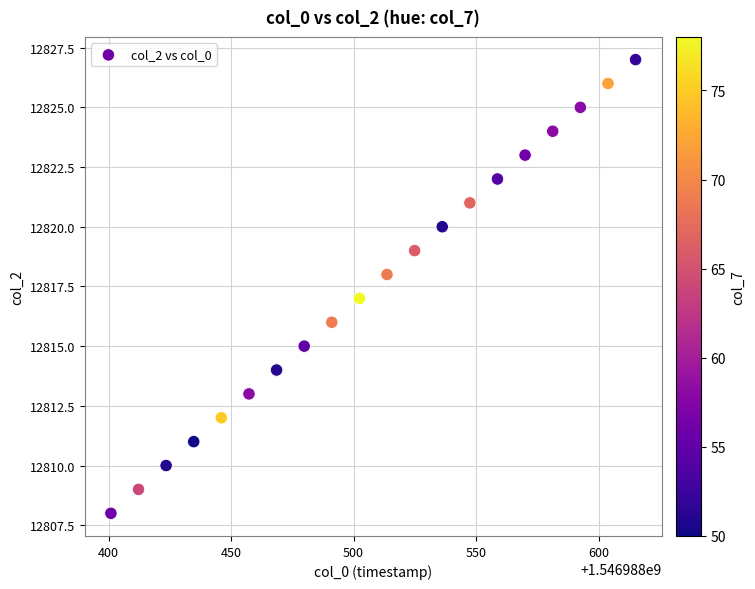

What is the range of Y values (max minus min)?

19